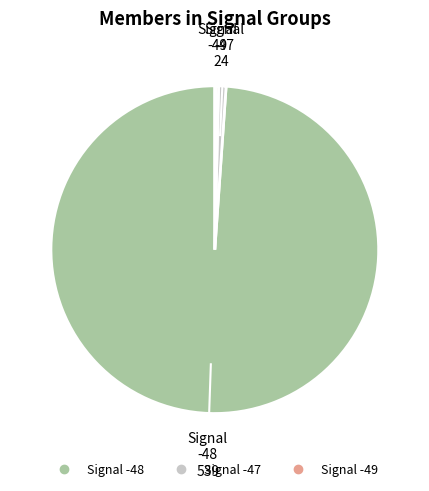

Does any single category account for the majority?

Yes